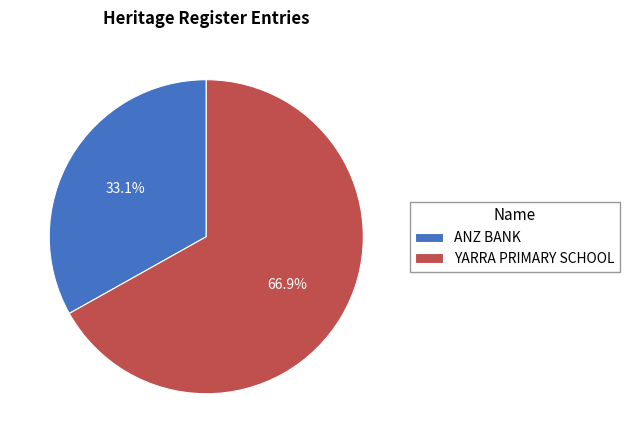

Rank the categories by value from highest to lowest.

YARRA PRIMARY SCHOOL, ANZ BANK